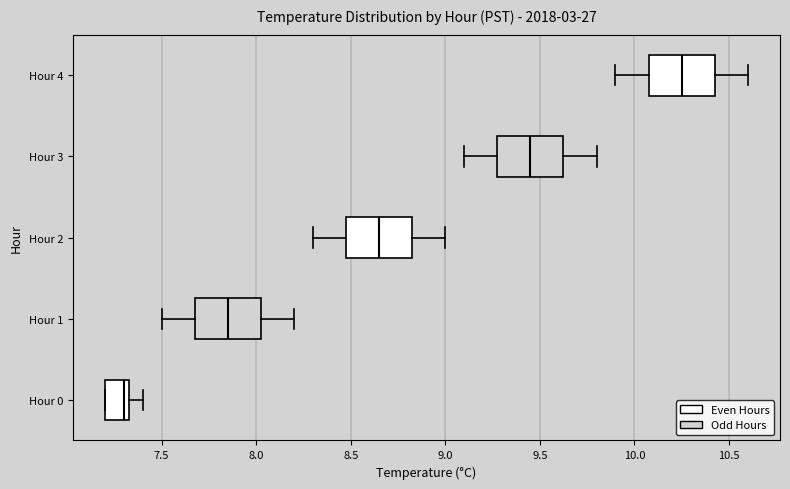

Which box's median line is the furthest to the right?

Hour 4